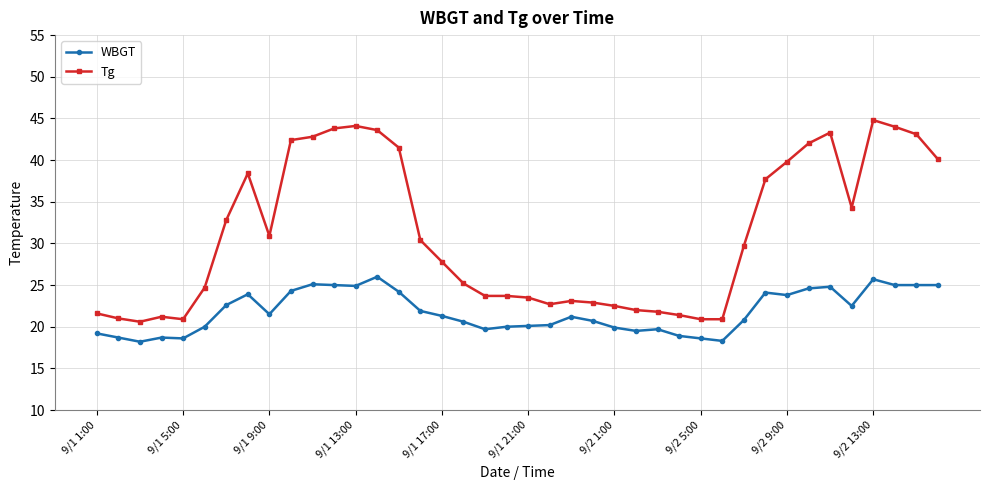

Which series has the largest range (max minus min)?

Tg